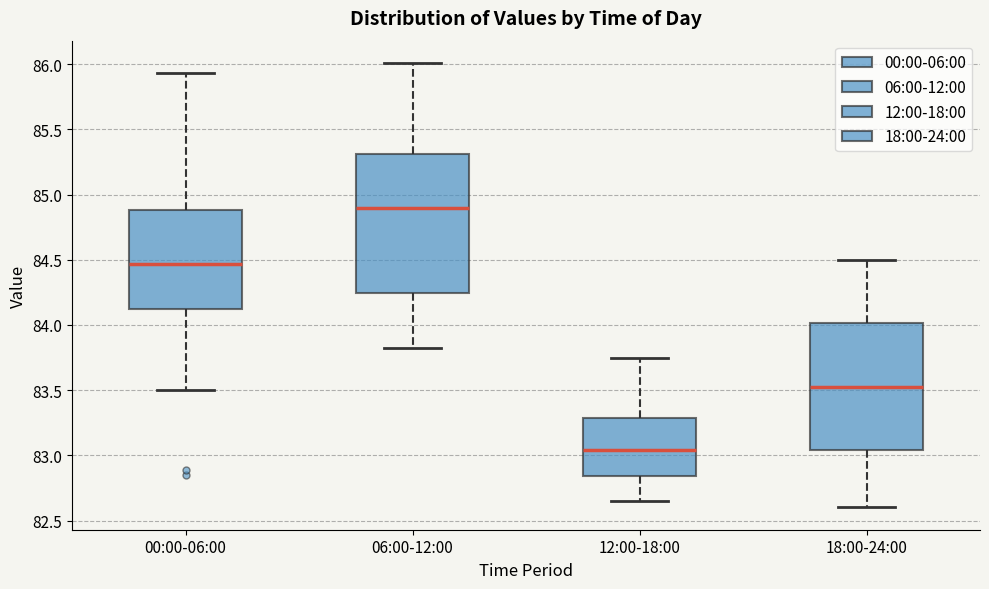

Reading left to right, transcribe this box plot: for each box, give where its median line is, the range the box spans, and where its two whiskers end, as read against the y-axis. The values are not printed on the chart, so give them approximately, as read against the axis.

00:00-06:00: median 84.45, box 84.10 to 84.90, whiskers 83.50 to 85.95
06:00-12:00: median 84.90, box 84.25 to 85.30, whiskers 83.80 to 86.00
12:00-18:00: median 83.05, box 82.85 to 83.30, whiskers 82.65 to 83.75
18:00-24:00: median 83.55, box 83.05 to 84.00, whiskers 82.60 to 84.50